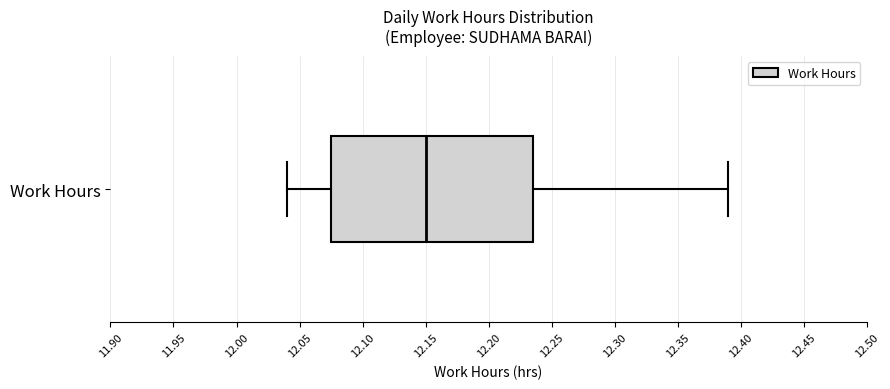

Where is the left edge of the box for Work Hours on the x-axis? The values are not printed on the chart, so give them approximately, as read against the axis.

12.075